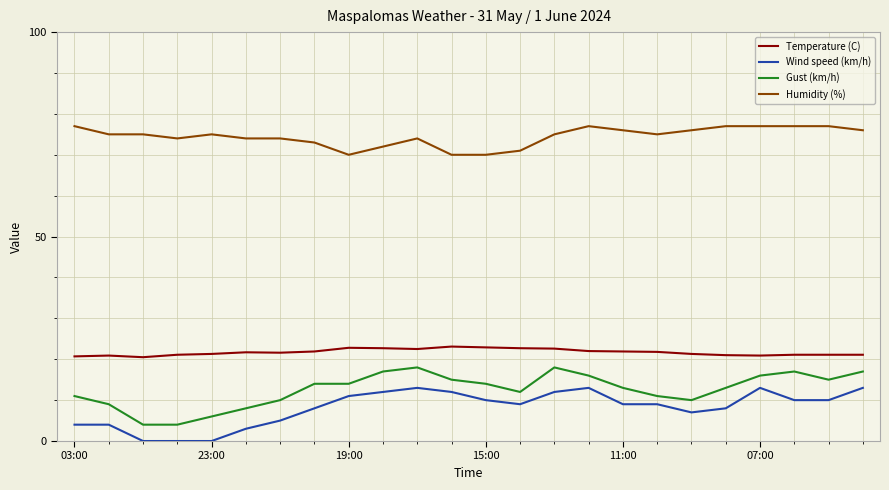

How many lines are shown in the chart?

4